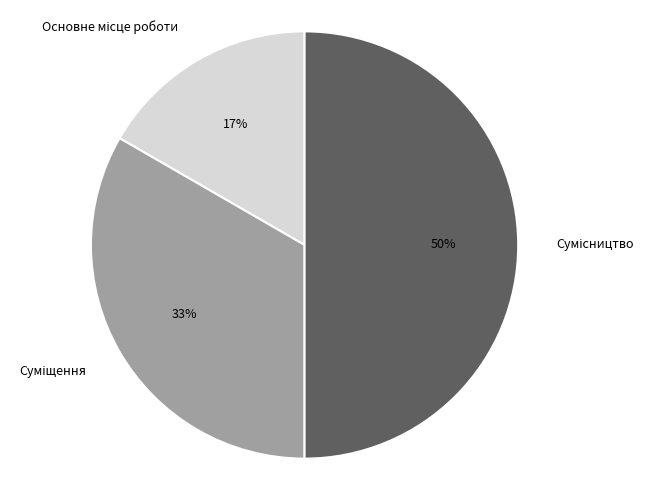

To the nearest percent, what is the average slice percentage?

33%